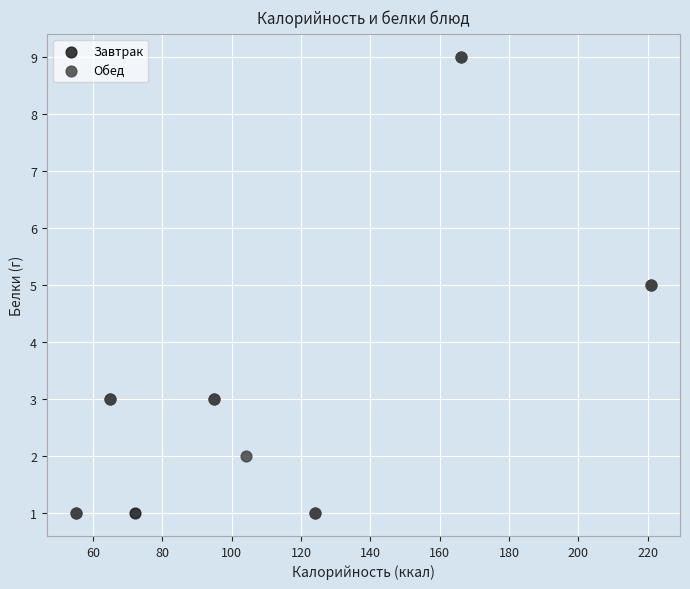

What are all the series names shown in the legend?

Завтрак, Обед